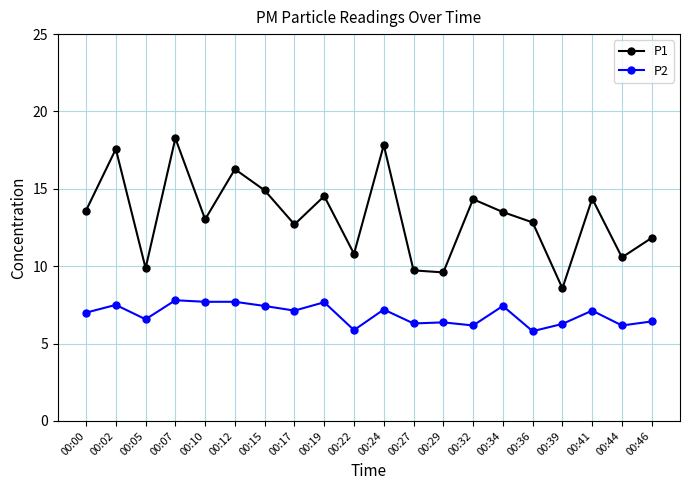

At which label does P1 first exceed 13?

00:00